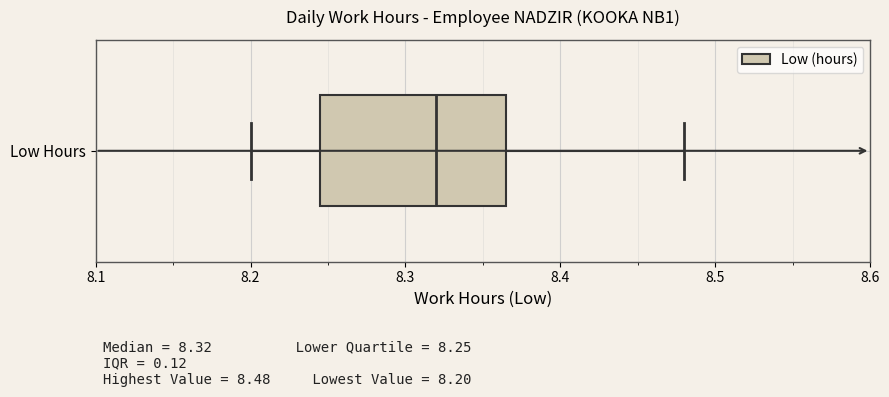

Where is the left edge of the box for Low Hours on the x-axis? The values are not printed on the chart, so give them approximately, as read against the axis.

8.25